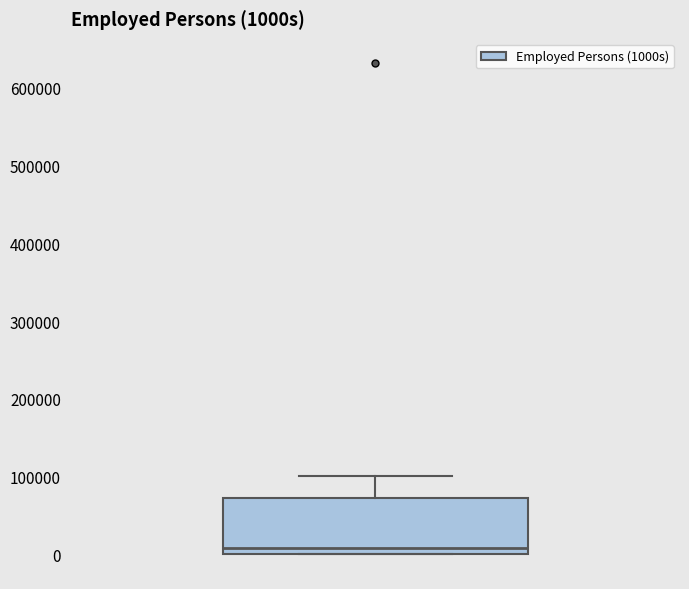

Where does the upper whisker of the box end on the y-axis? The values are not printed on the chart, so give them approximately, as read against the axis.

100000